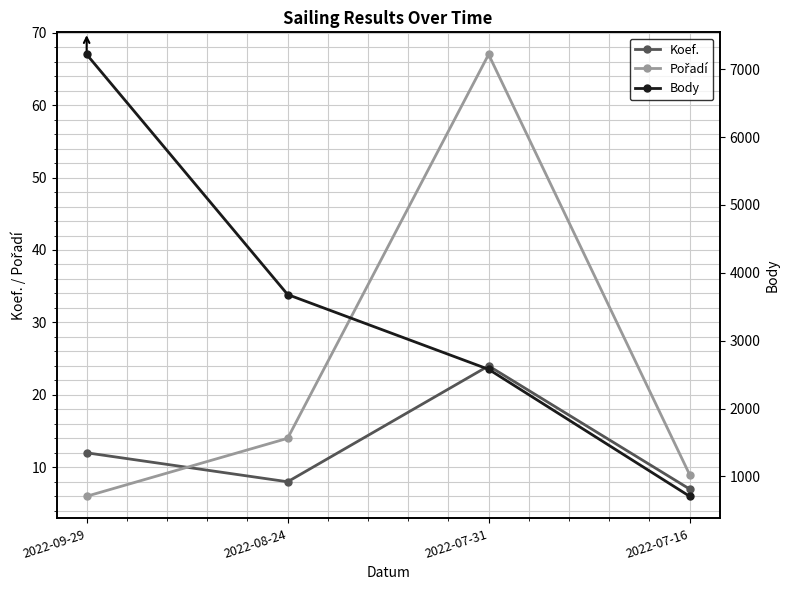

How many values in the Pořadí series exceed 14?

1